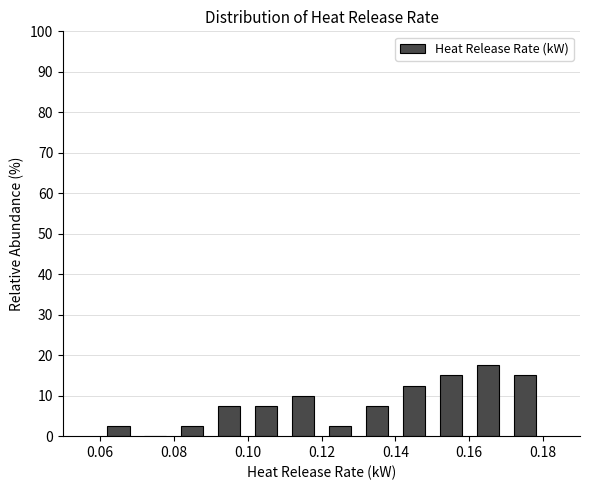

Reading left to right, transcribe this chart: for each bar, give the range it covers on the x-axis and its height. The values are not printed on the chart, so give them approximately, as read against the axis.

0.06 to 0.07: 3
0.07 to 0.08: 0
0.08 to 0.09: 3
0.09 to 0.10: 8
0.10 to 0.11: 8
0.11 to 0.12: 10
0.12 to 0.13: 3
0.13 to 0.14: 8
0.14 to 0.15: 13
0.15 to 0.16: 15
0.16 to 0.17: 18
0.17 to 0.18: 15